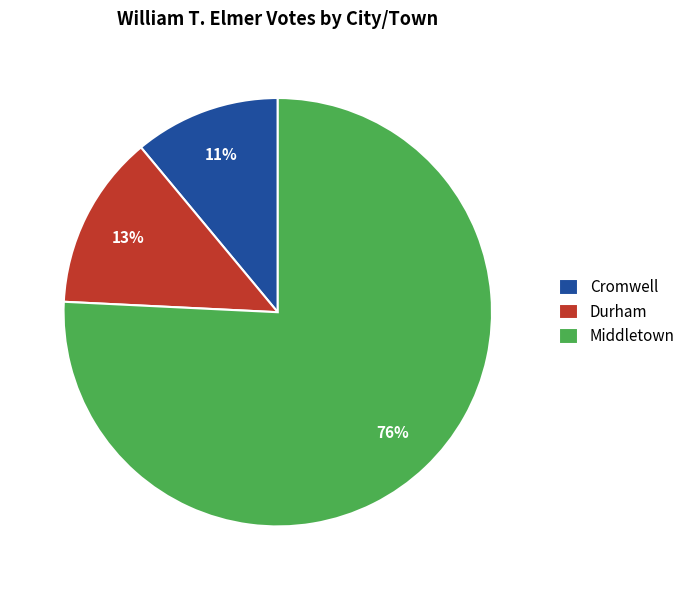

Which slice is the largest?

Middletown